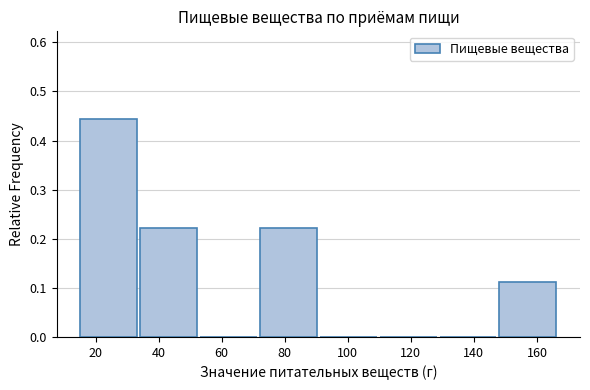

Reading left to right, transcribe this chart: for each bar, give the range it covers on the x-axis and its height. Neither the bar edges nor the heights are printed on the chart, so give them approximately, as read against the axes.

16 to 34: 0.44
34 to 54: 0.22
54 to 72: 0
72 to 92: 0.22
92 to 110: 0
110 to 130: 0
130 to 148: 0
148 to 168: 0.11